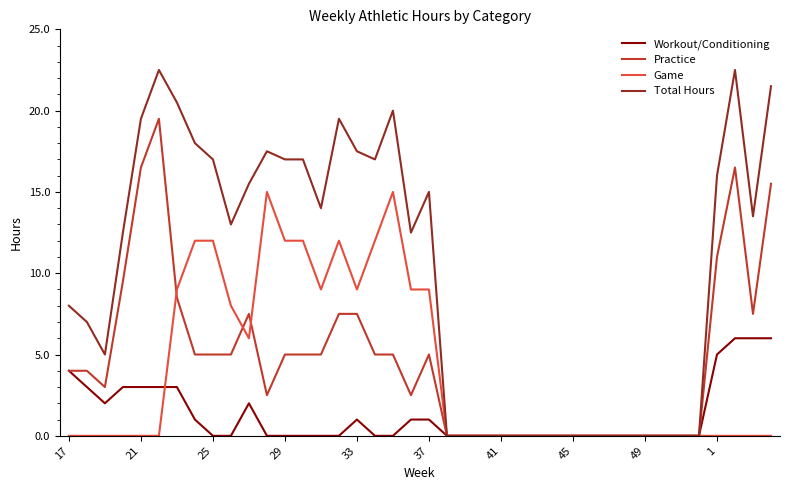

How many lines are shown in the chart?

4